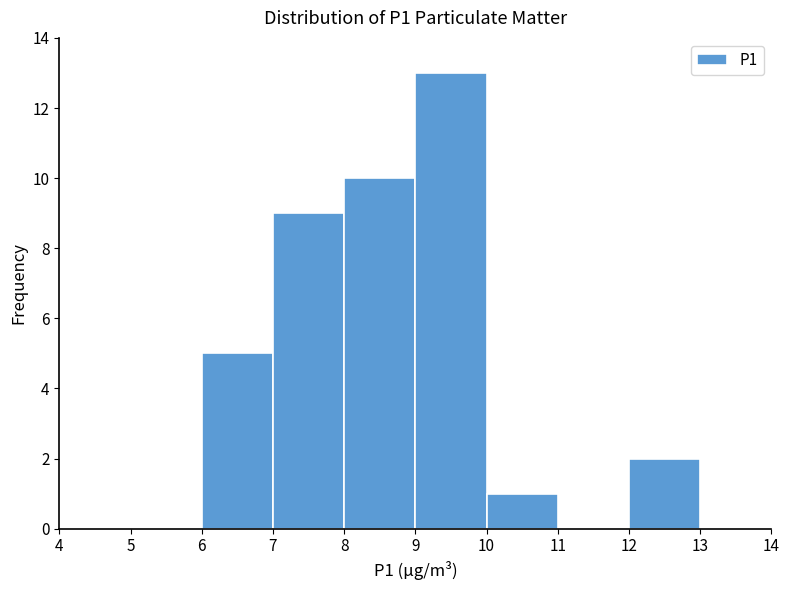

What is the height of the bar covering 10 to 11 on the x-axis? The values are not printed on the chart, so give them approximately, as read against the axis.

1